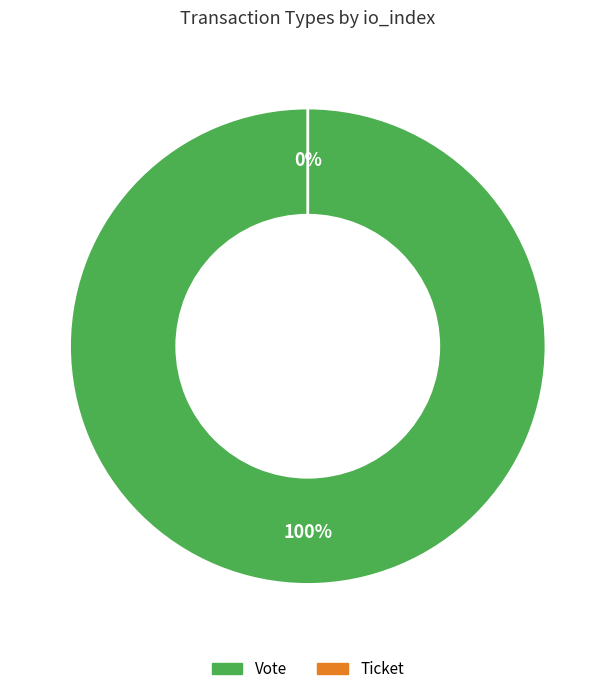

Is the sum of Ticket and Vote greater than half?

Yes